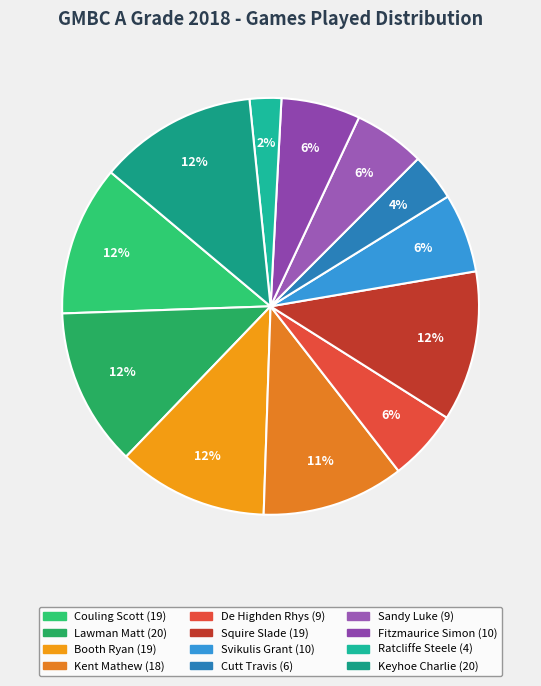

To the nearest percent, what portion does Couling Scott represent?

12%